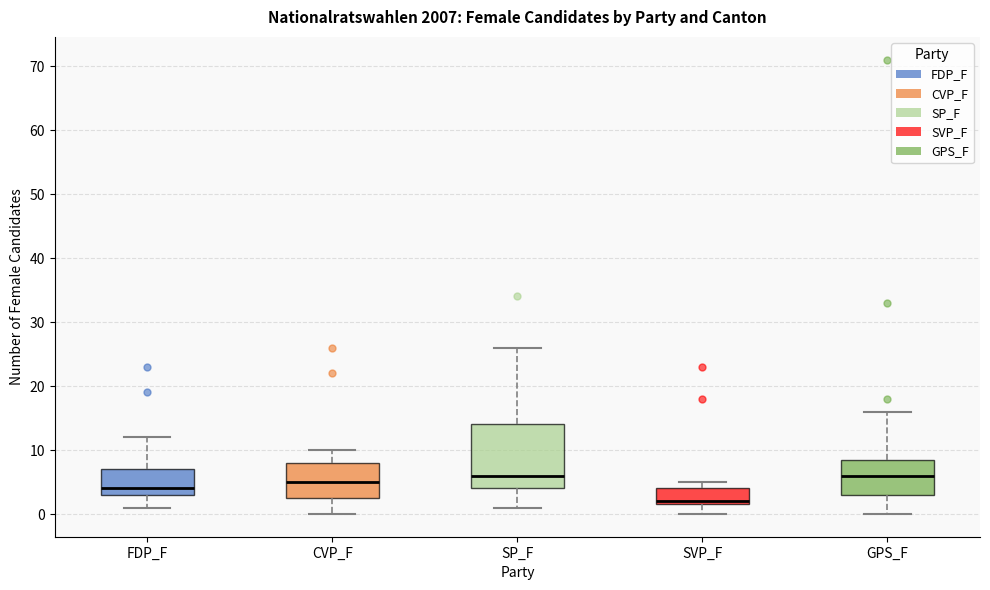

Reading left to right, transcribe this box plot: for each box, give where its median line is, the range the box spans, and where its two whiskers end, as read against the y-axis. The values are not printed on the chart, so give them approximately, as read against the axis.

FDP_F: median 4, box 3 to 7, whiskers 1 to 12
CVP_F: median 5, box 3 to 8, whiskers 0 to 10
SP_F: median 6, box 4 to 14, whiskers 1 to 26
SVP_F: median 2 (just above the box's lower edge), box 2 to 4, whiskers 0 to 5
GPS_F: median 6, box 3 to 9, whiskers 0 to 16